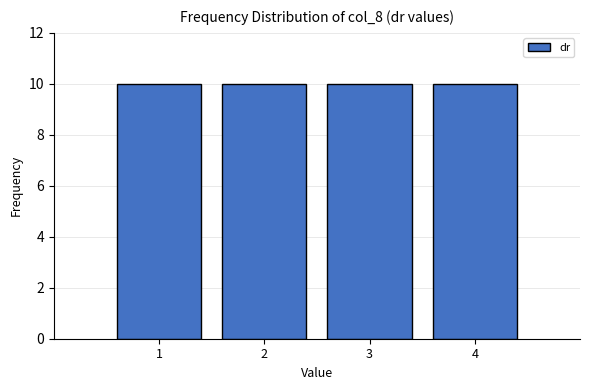

Reading left to right, list every bar in this chart as the range it spans on the x-axis followed by its height. The values are not printed on the chart, so give them approximately, as read against the axis.

0.5 to 1.5: 10
1.5 to 2.5: 10
2.5 to 3.5: 10
3.5 to 4.5: 10